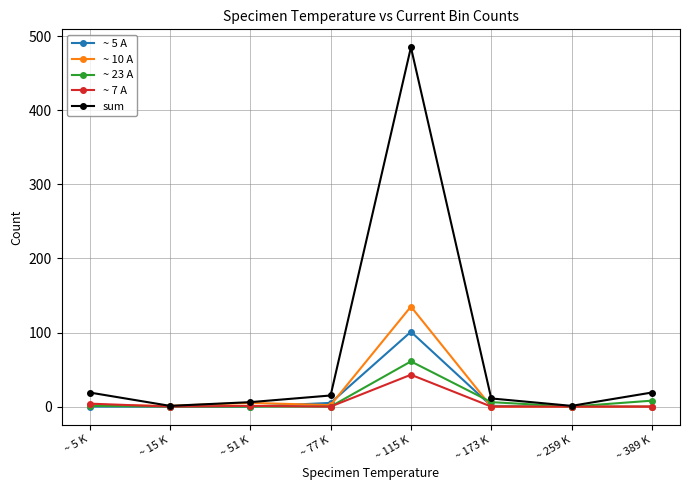

What position from the left is ~ 259 K?

7